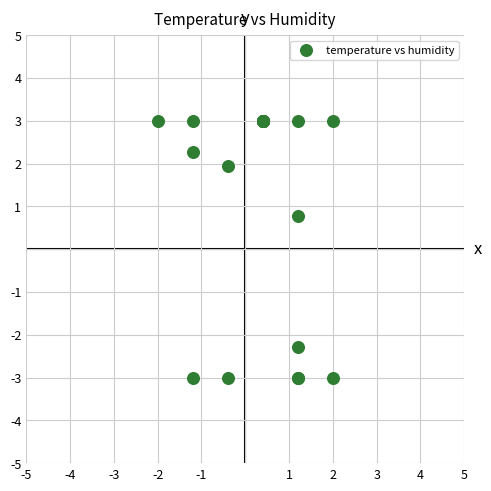

What Y value in the scatter plot is closest to 0?

0.8